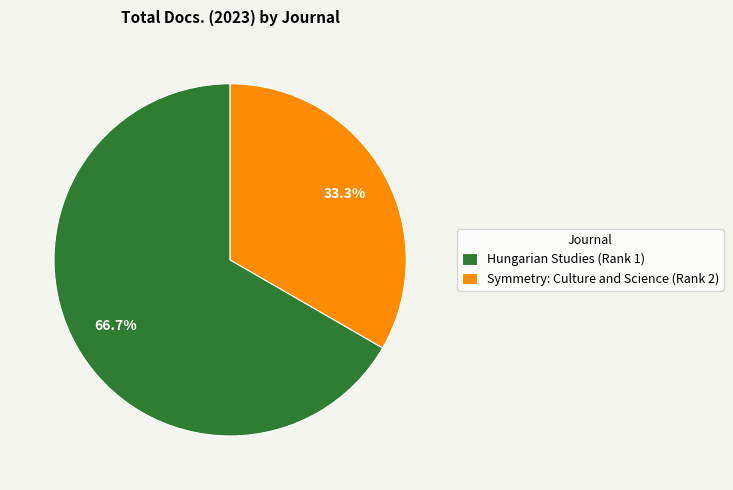

Is there a majority slice in this chart?

Yes